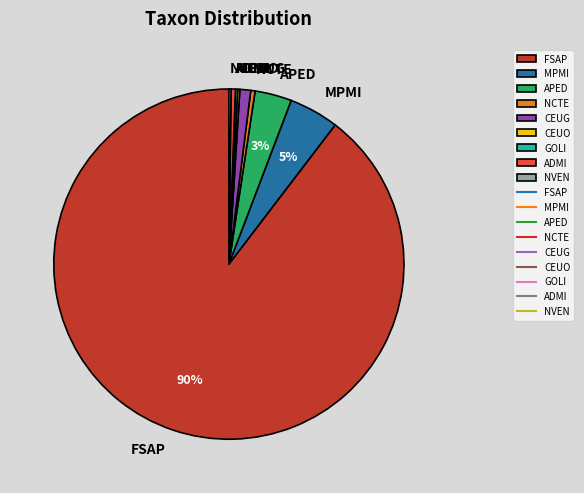

To the nearest percent, what is the average slice percentage?

11%